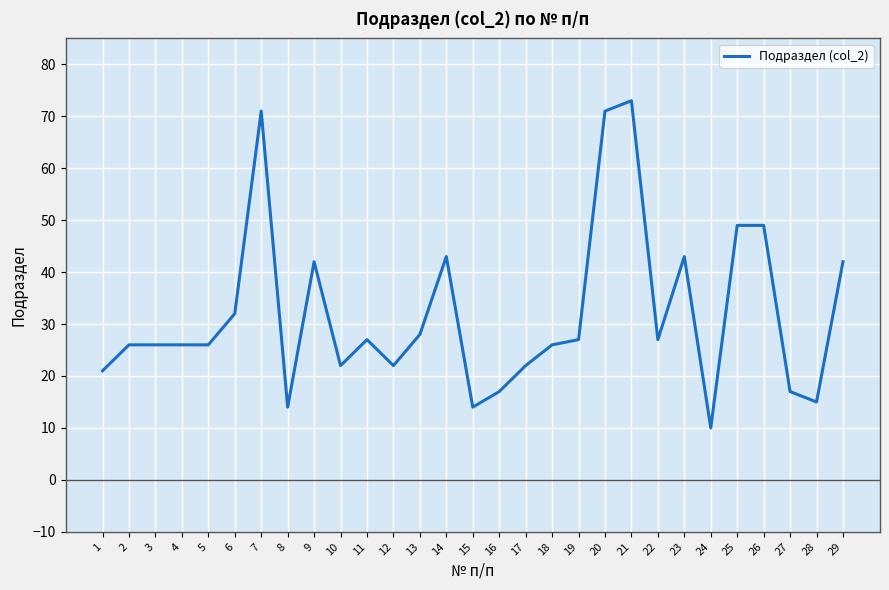

Is it true that the value at 6 is 14?

False